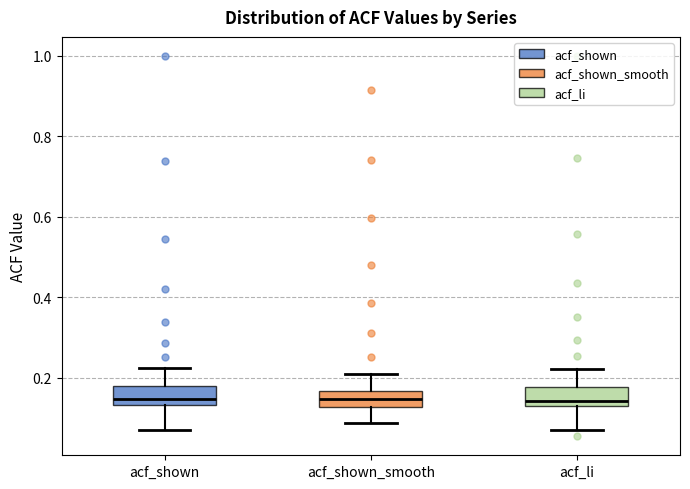

Where does the median line of the box for acf_shown_smooth sit on the y-axis? The values are not printed on the chart, so give them approximately, as read against the axis.

0.14